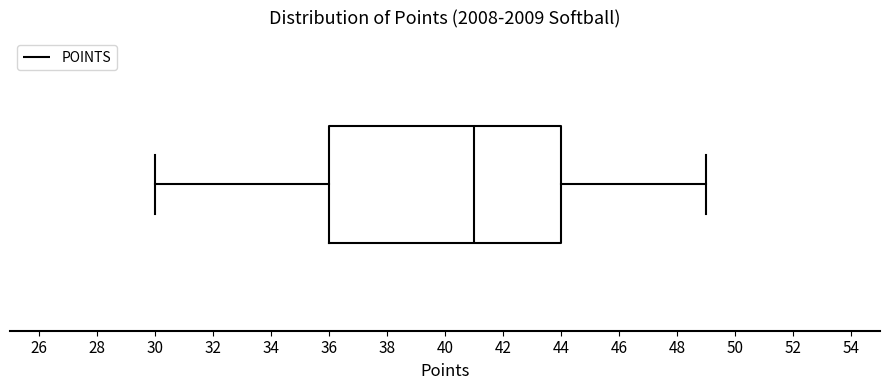

Where does the right whisker of the box end on the x-axis? The values are not printed on the chart, so give them approximately, as read against the axis.

49